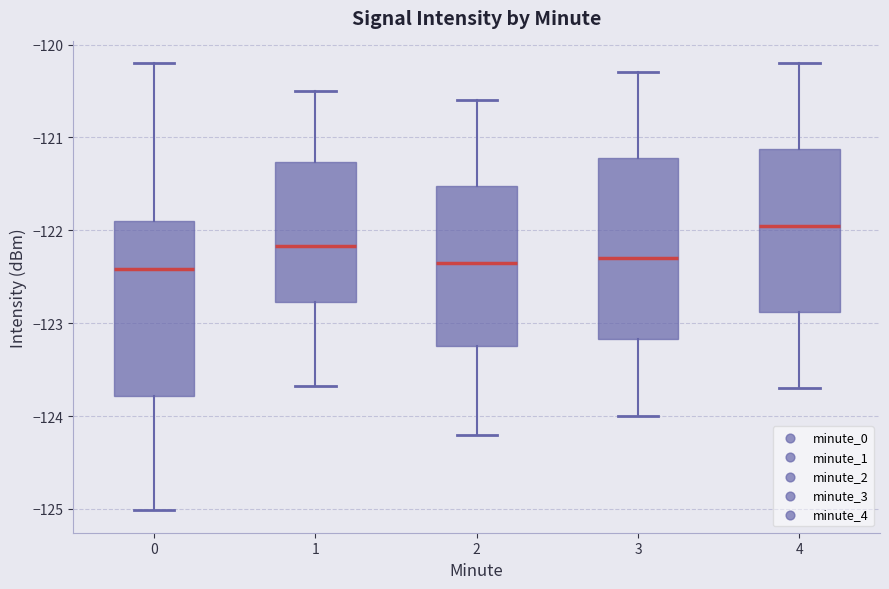

Reading left to right, transcribe this box plot: for each box, give where its median line is, the range the box spans, and where its two whiskers end, as read against the y-axis. The values are not printed on the chart, so give them approximately, as read against the axis.

0: median -122.4, box -123.8 to -121.9, whiskers -125.0 to -120.2
1: median -122.2, box -122.8 to -121.3, whiskers -123.7 to -120.5
2: median -122.3, box -123.2 to -121.5, whiskers -124.2 to -120.6
3: median -122.3, box -123.2 to -121.2, whiskers -124.0 to -120.3
4: median -121.9, box -122.9 to -121.1, whiskers -123.7 to -120.2